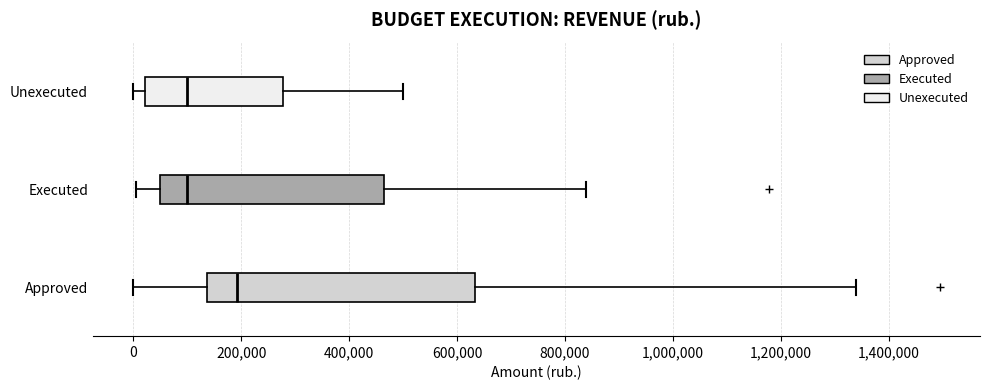

Reading bottom to top, transcribe this box plot: for each box, give where its median line is, the range the box spans, and where its two whiskers end, as read against the x-axis. The values are not printed on the chart, so give them approximately, as read against the axis.

Approved: median 200000, box 140000 to 640000, whiskers 0 to 1340000
Executed: median 100000, box 40000 to 460000, whiskers 0 to 840000
Unexecuted: median 100000, box 20000 to 280000, whiskers 0 to 500000